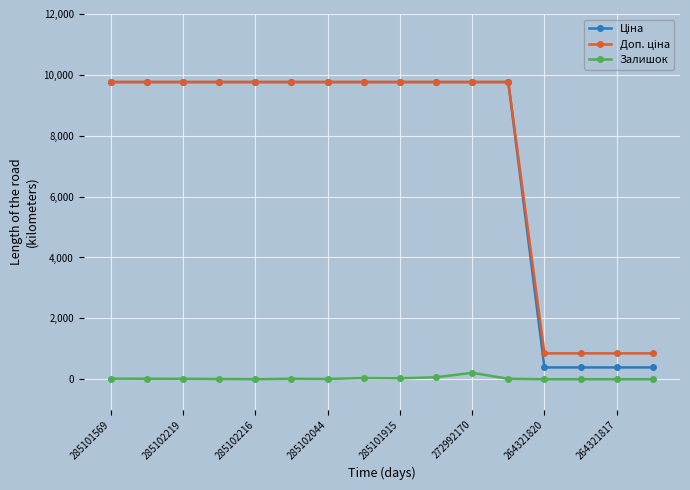

What is the greatest value displayed?

9764.4